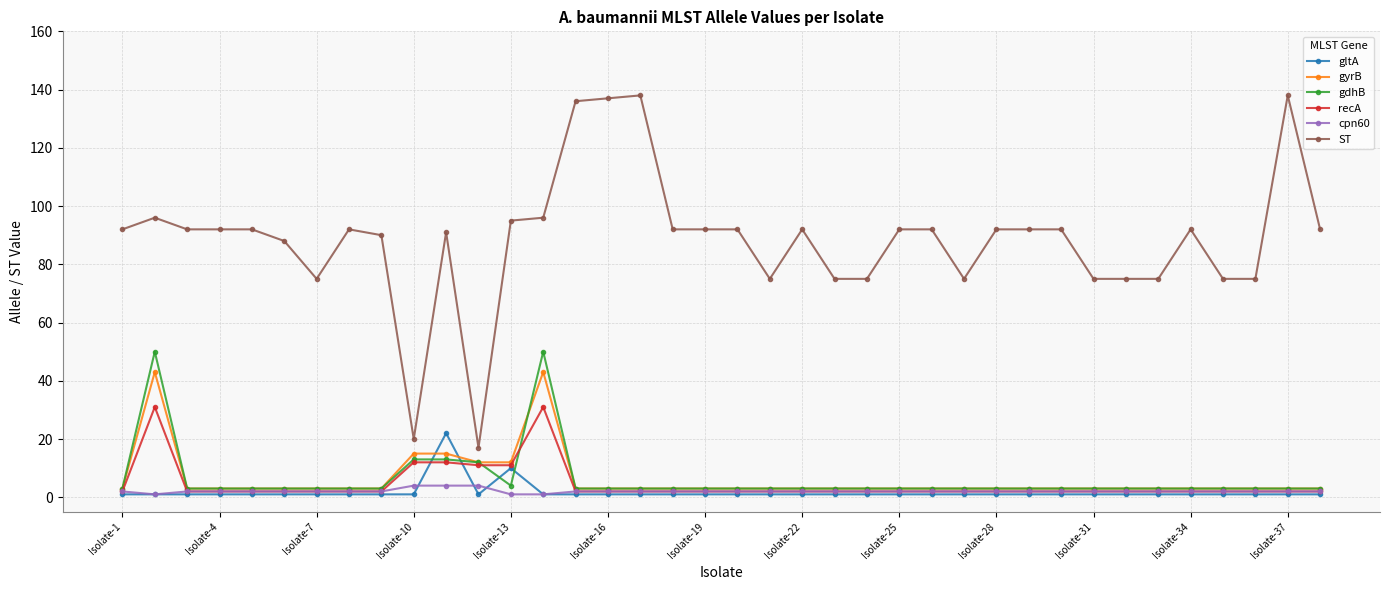

What is the highest value of the recA series?

31